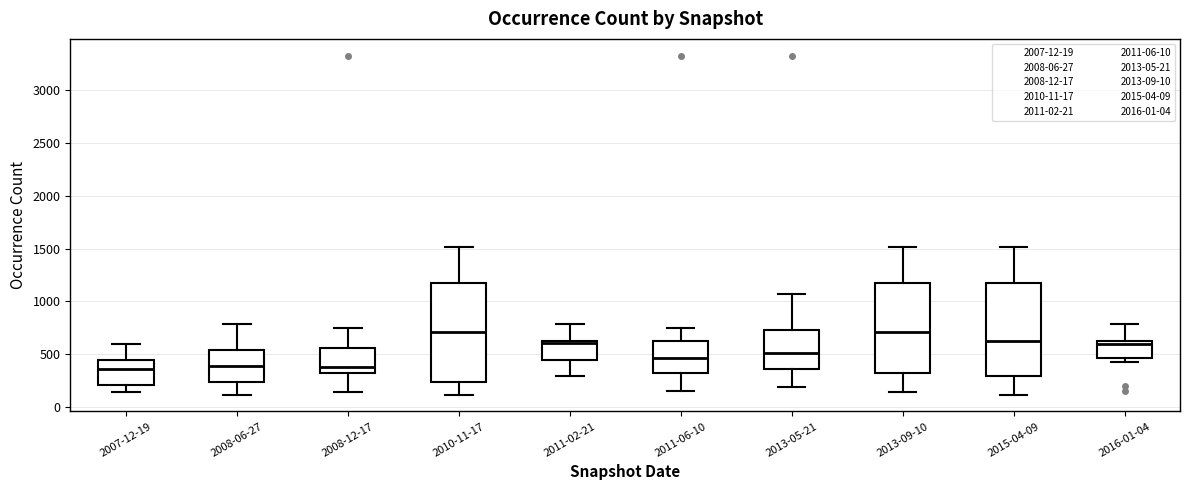

Where does the upper whisker of the box for 2008-06-27 end on the y-axis? The values are not printed on the chart, so give them approximately, as read against the axis.

800